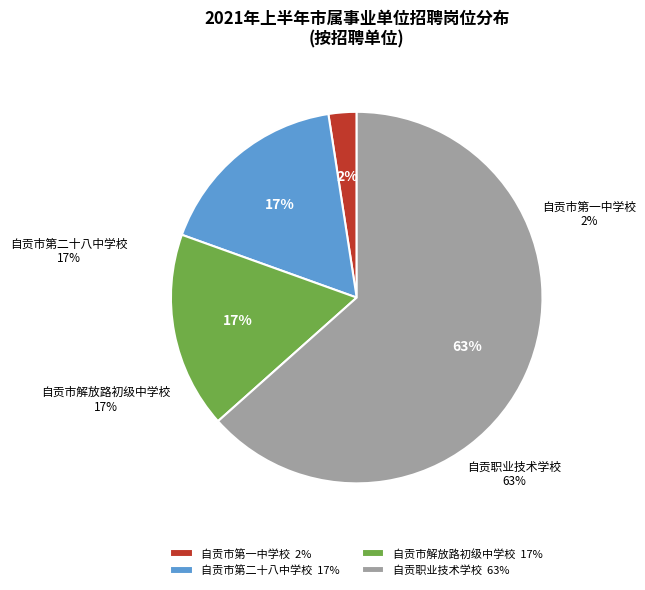

What is the ratio of the value at 自贡市第一中学校 to the value at 自贡市解放路初级中学校?

0.1